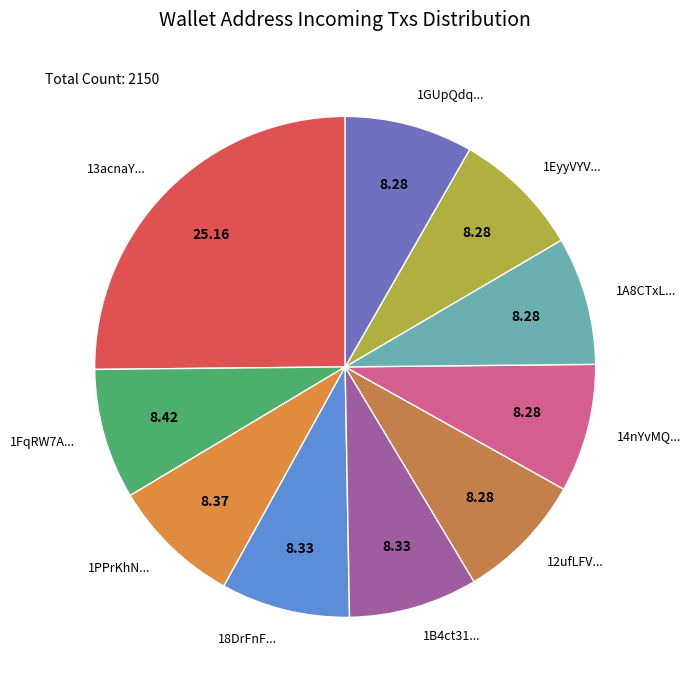

Is there any slice that represents more than half of the pie?

No